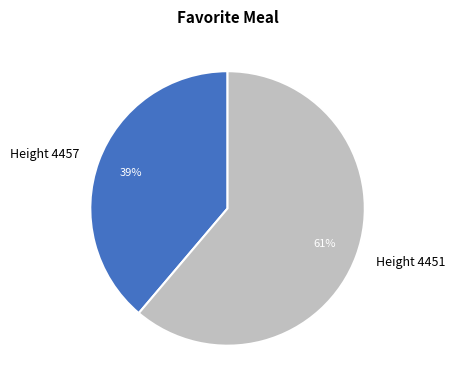

Is the sum of Height 4451 and Height 4457 greater than half?

Yes